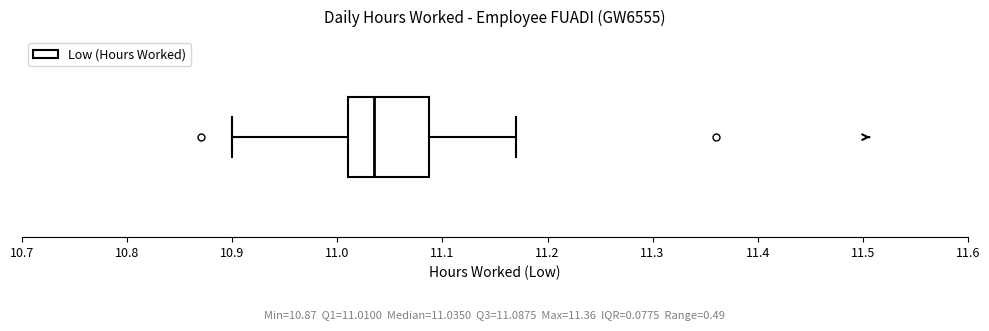

Read this box plot against the x-axis: the position of the median line, the range covered by the box, and the ends of both whiskers. The values are not printed on the chart, so give them approximately, as read against the axis.

median 11.04, box 11.01 to 11.09, whiskers 10.90 to 11.17